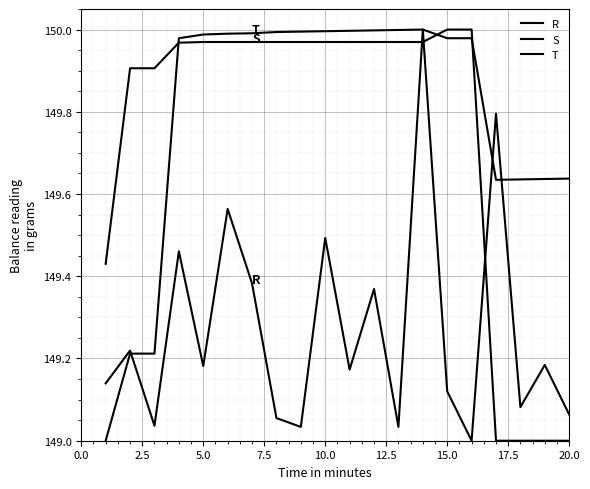

How many lines are shown in the chart?

3